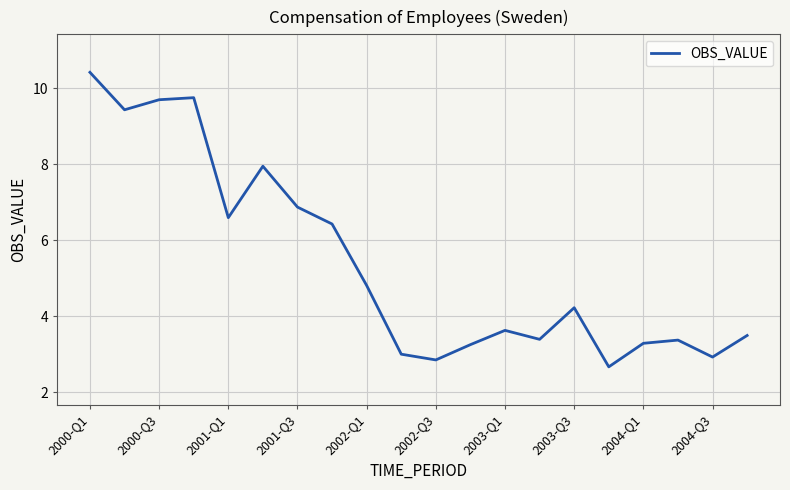

What is the minimum value shown in the chart?

2.7